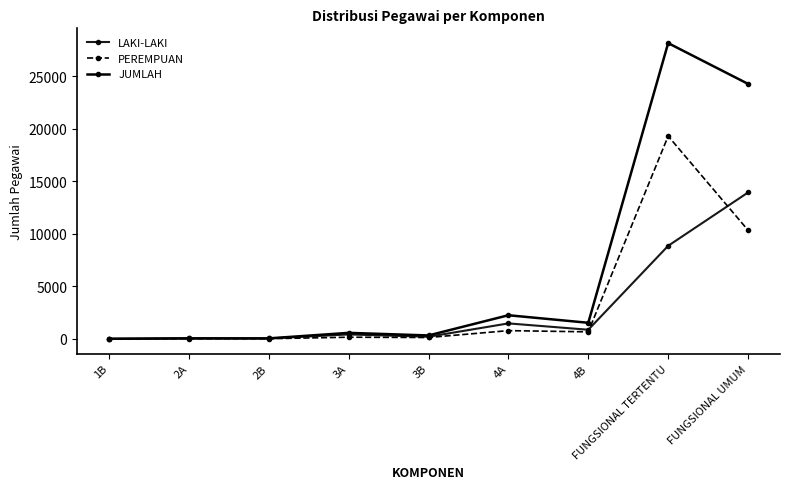

Count the number of categories in the chart.

9